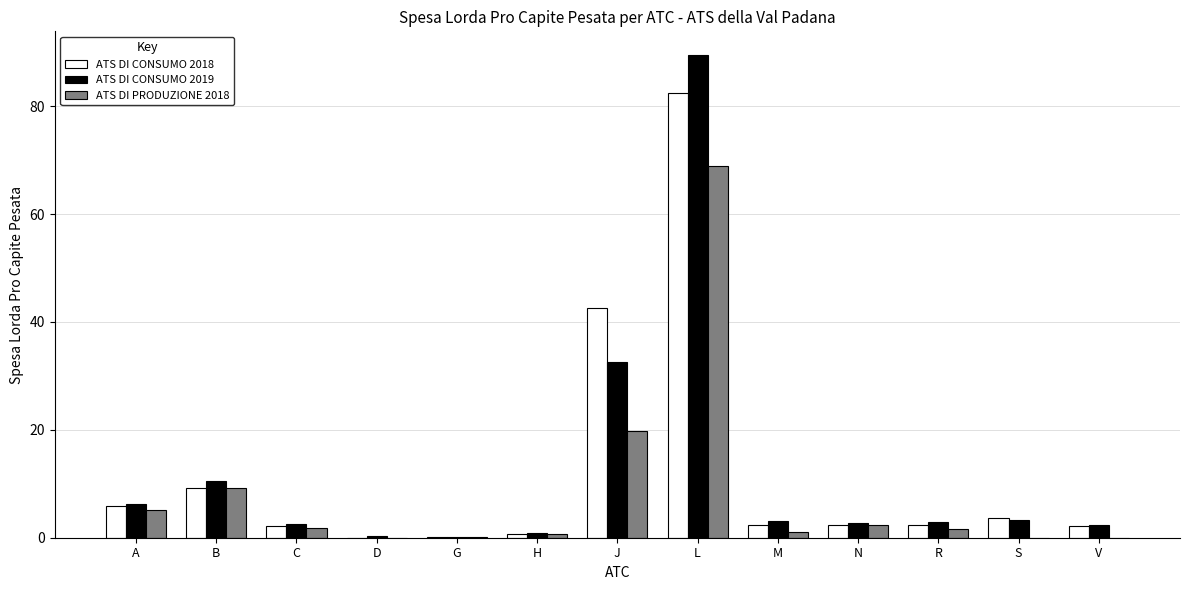

What is the sum of the ATS DI PRODUZIONE 2018 values at J and V?

19.8